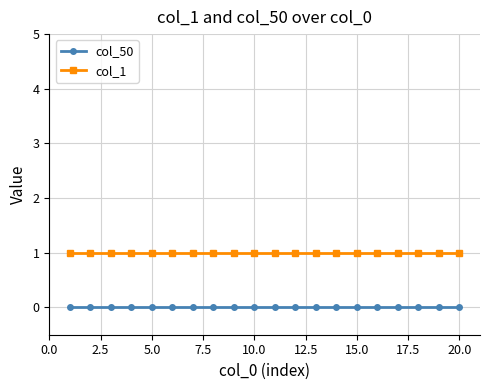

True or false: col_1 and col_50 cross at least once.

False